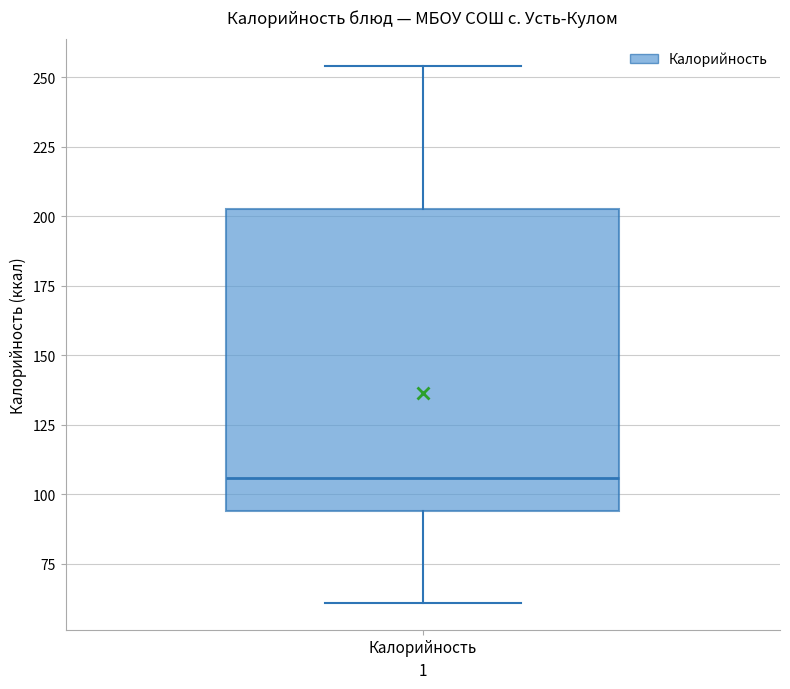

Where does the median line of the box for Калорийность sit on the y-axis? The values are not printed on the chart, so give them approximately, as read against the axis.

105